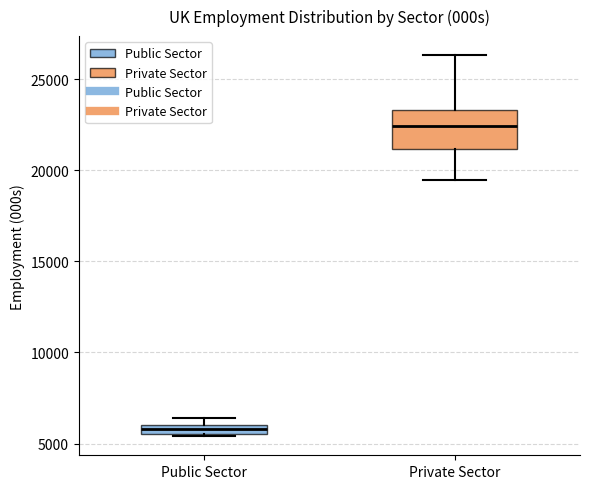

Which box's median line is the lowest?

Public Sector